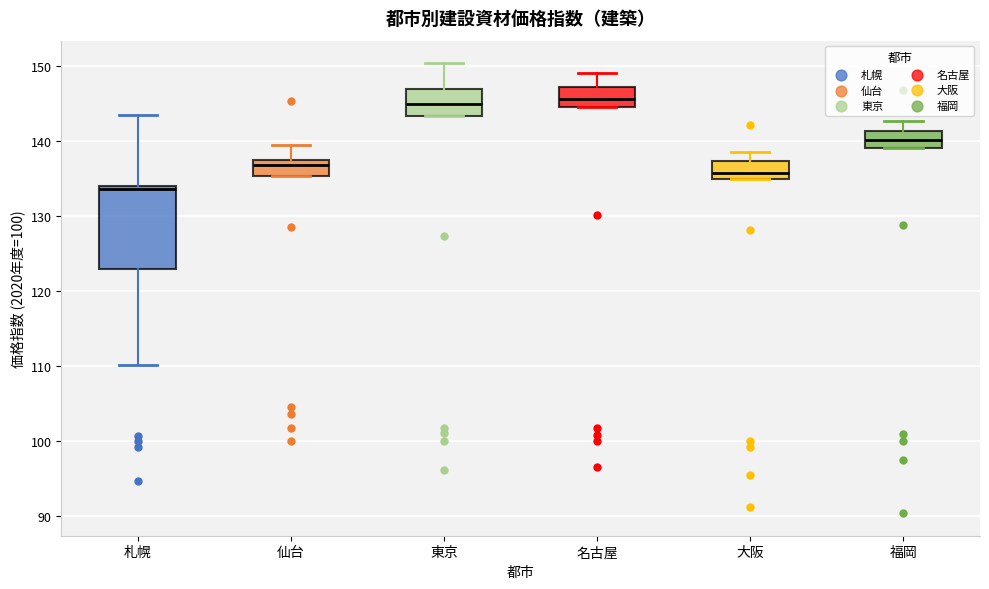

Reading left to right, read every box against the y-axis: the position of its median line, the range the box covers, and the ends of its whiskers. The values are not printed on the chart, so give them approximately, as read against the axis.

札幌: median 134 (just below the box's upper edge), box 123 to 134, whiskers 110 to 144
仙台: median 137, box 135 to 138, whiskers 135 to 140
東京: median 145, box 143 to 147, whiskers 143 to 150
名古屋: median 146, box 145 to 147, whiskers 145 to 149
大阪: median 136, box 135 to 137, whiskers 135 to 139
福岡: median 140, box 139 to 141, whiskers 139 to 143